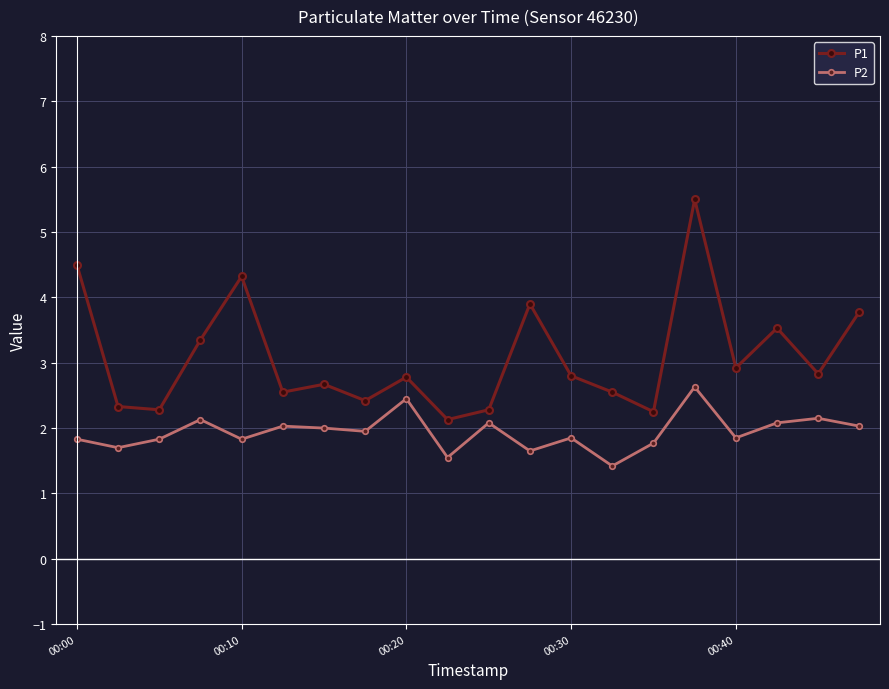

Which series has the widest spread of values?

P1